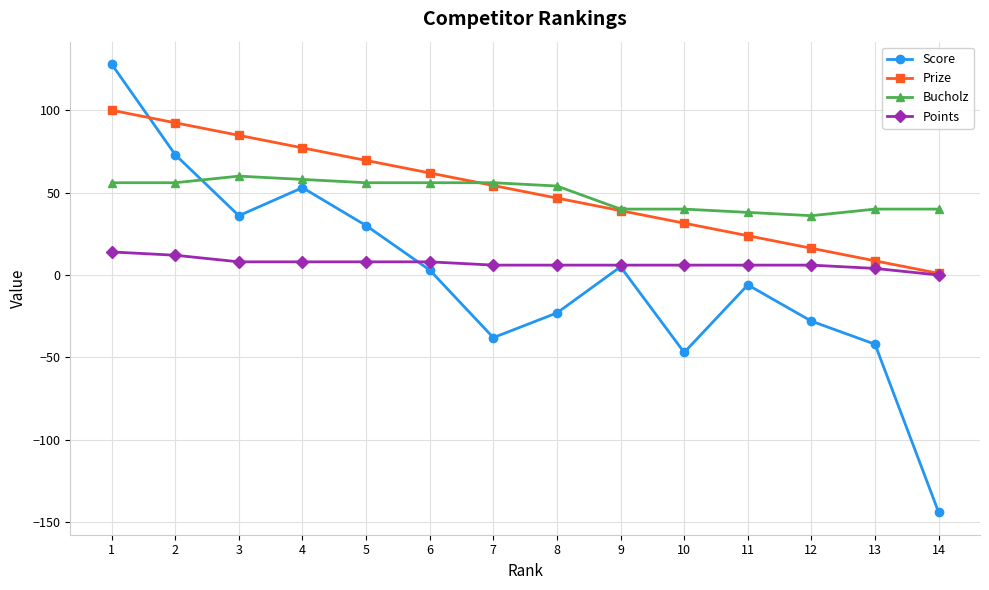

What is the maximum value for Points?

14.0